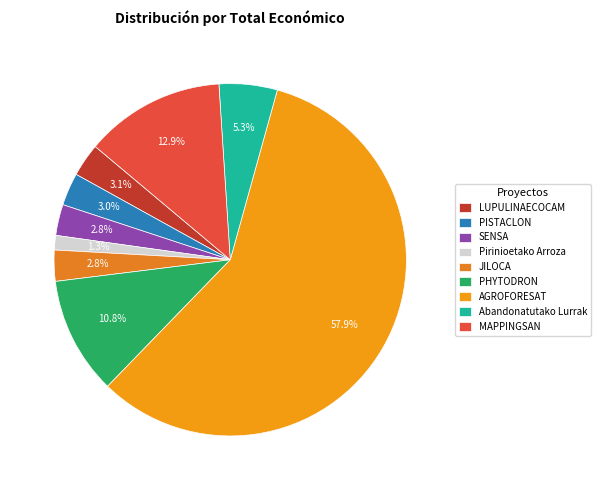

Count the number of slices in the pie.

9